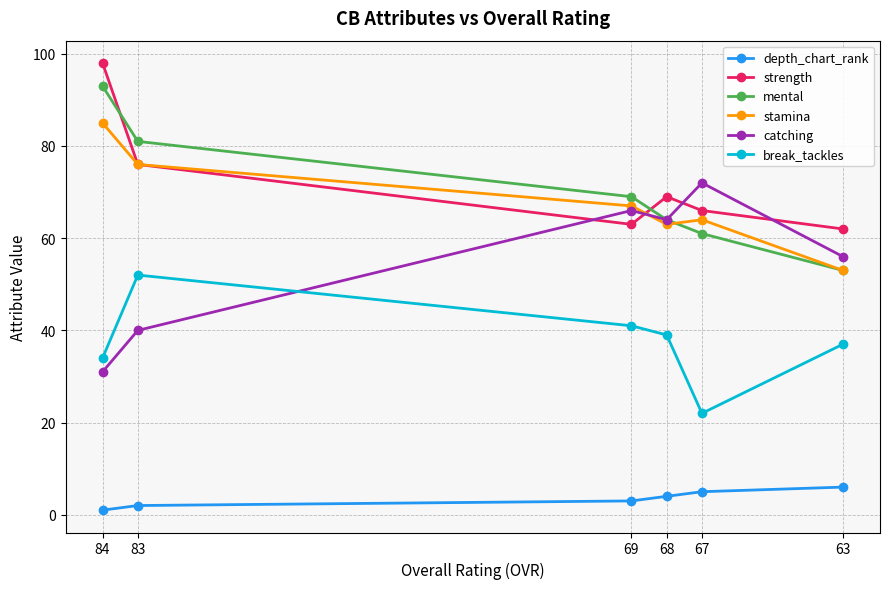

How many lines are shown in the chart?

6